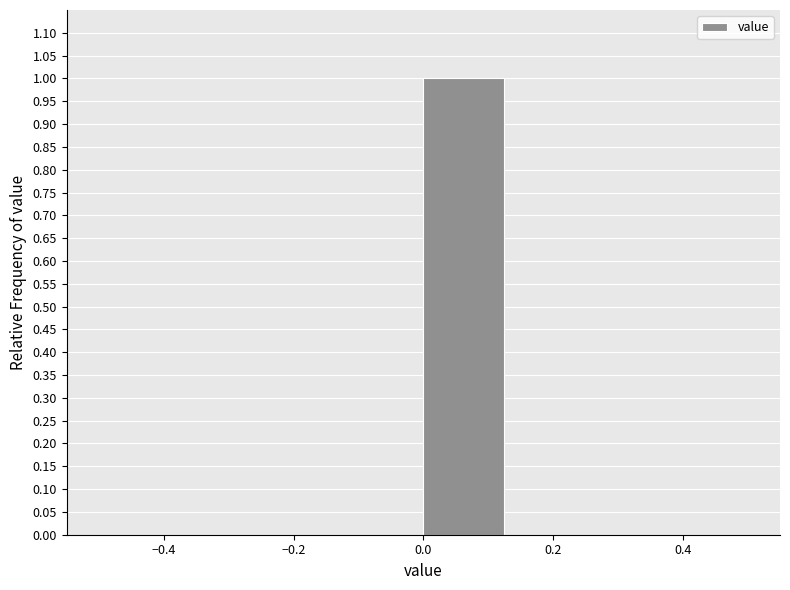

Reading left to right, transcribe this chart: for each bar, give the range it covers on the x-axis and its height. Neither the bar edges nor the heights are printed on the chart, so give them approximately, as read against the axes.

-0.500 to -0.375: 0
-0.375 to -0.250: 0
-0.250 to -0.125: 0
-0.125 to 0.000: 0
0.000 to 0.125: 1
0.125 to 0.250: 0
0.250 to 0.375: 0
0.375 to 0.500: 0